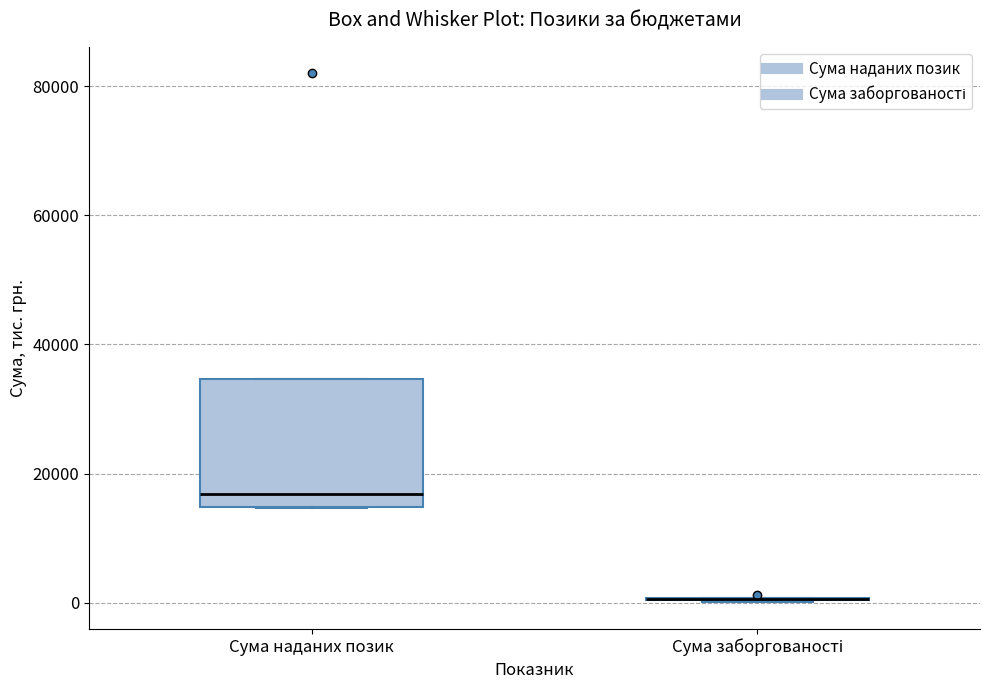

Reading left to right, read every box against the y-axis: the position of its median line, the range the box covers, and the ends of its whiskers. The values are not printed on the chart, so give them approximately, as read against the axis.

Сума наданих позик: median 16000, box 14000 to 34000, whiskers 14000 to 34000
Сума заборгованості: box collapsed to a line at 0, whiskers 0 to 0